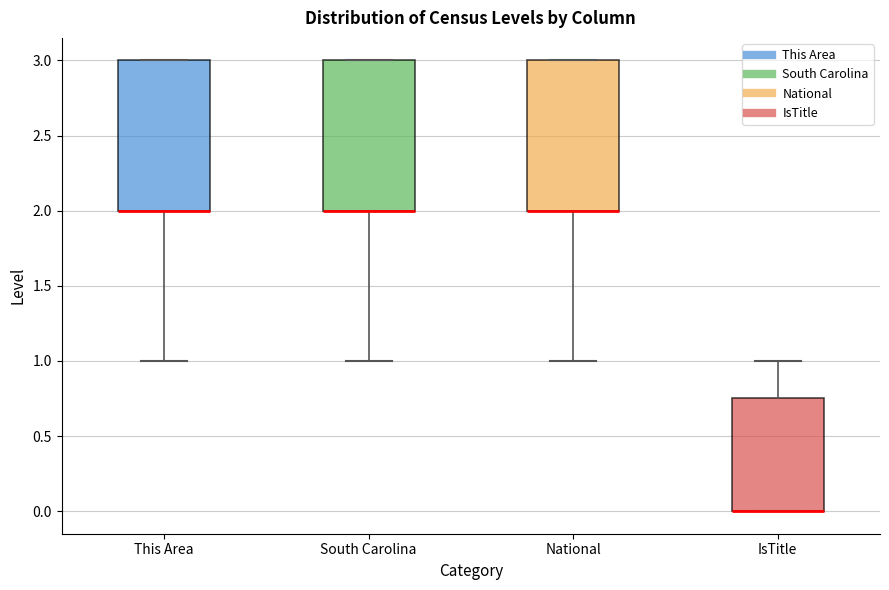

Where is the upper edge of the box for IsTitle on the y-axis? The values are not printed on the chart, so give them approximately, as read against the axis.

0.75